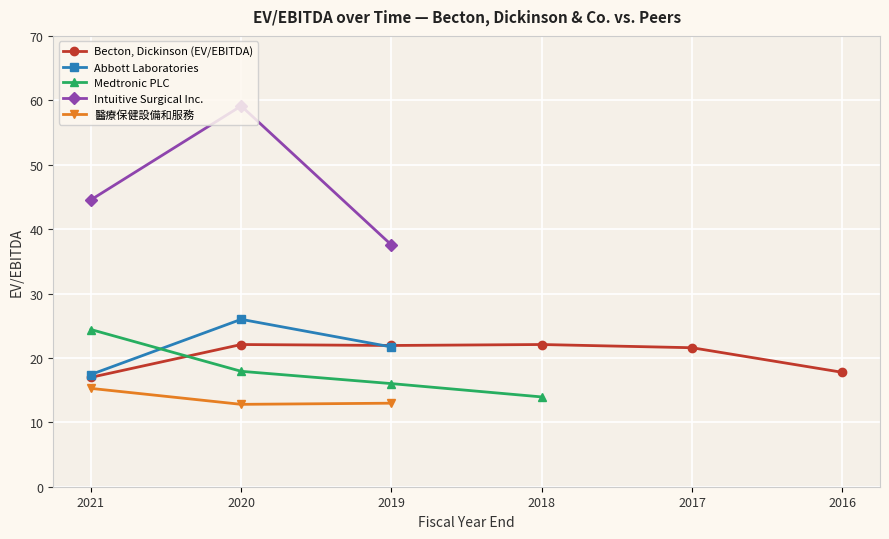

What value does the Intuitive Surgical Inc. series have at 2020?

59.1